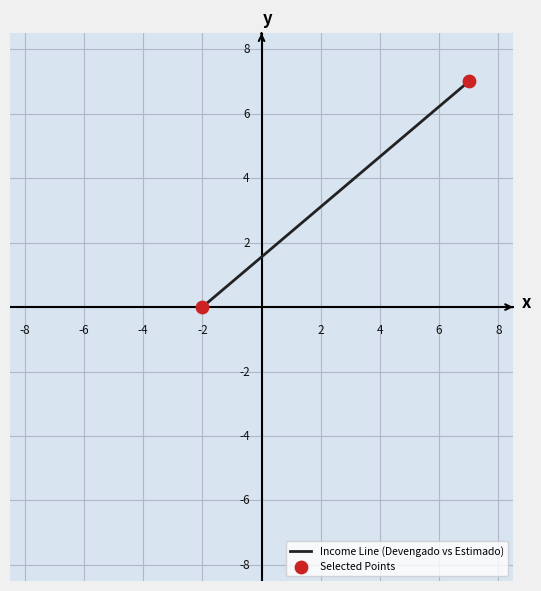

What is the range of Y values (max minus min)?

7